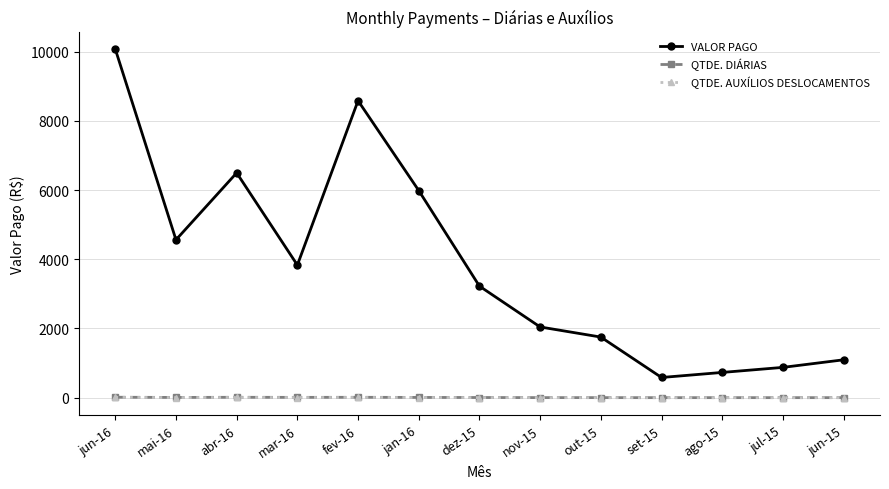

Where does the QTDE. DIÁRIAS series first go above 5?

jun-16